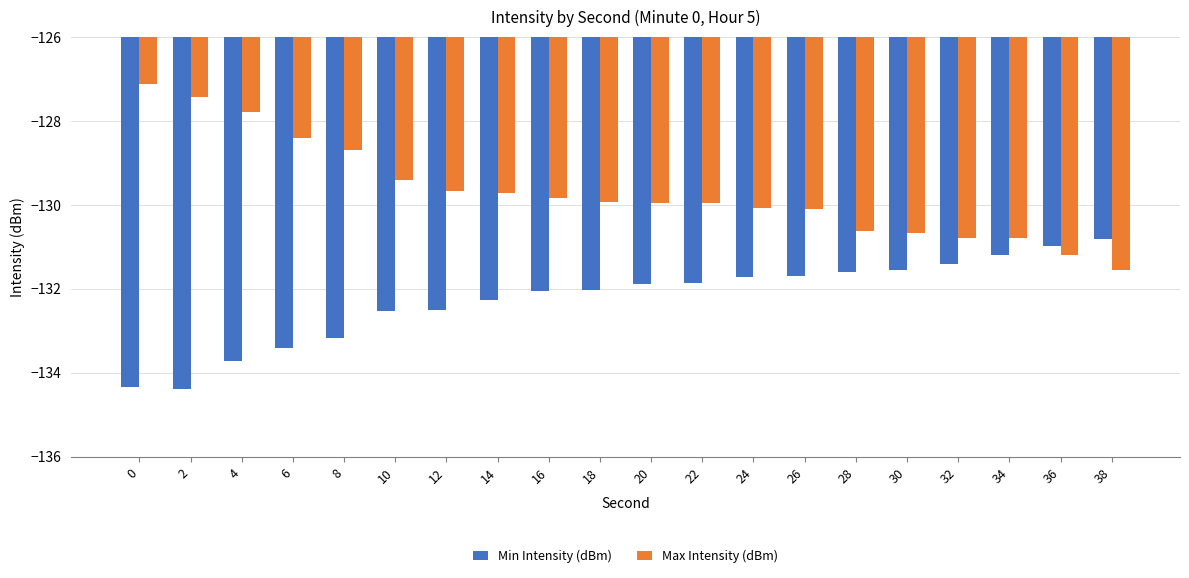

True or false: Max Intensity (dBm) has a value of -221.6 at 26.

False